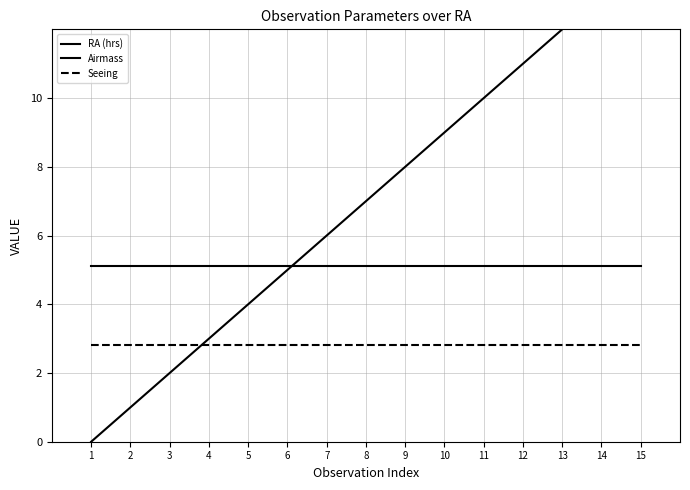

What is the value of the Seeing point at the 5th from the left?

2.8